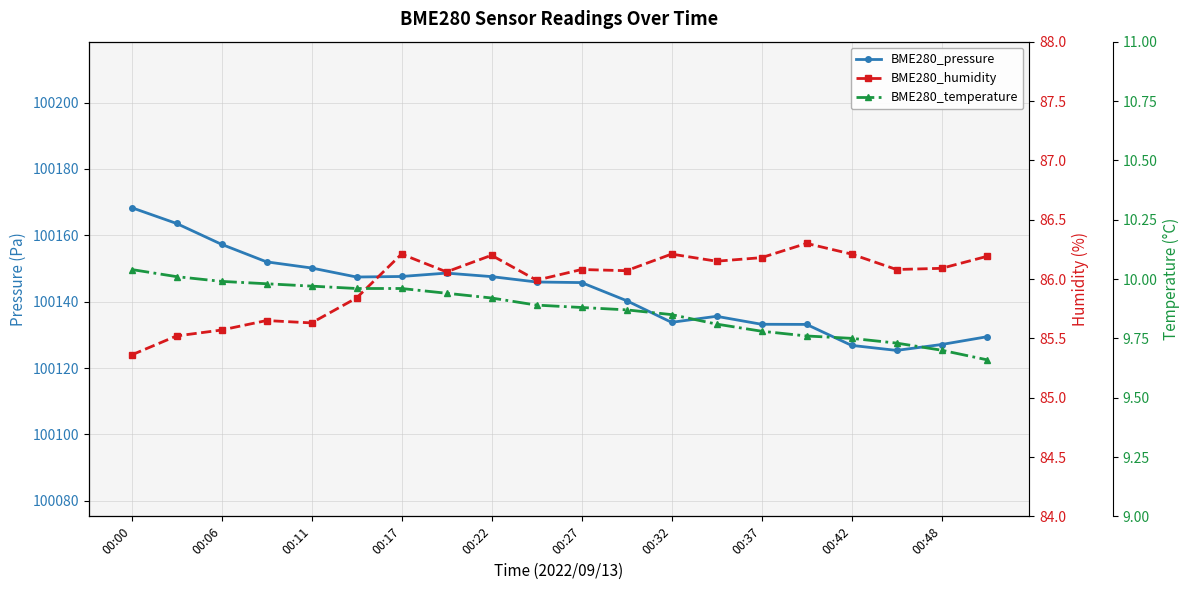

Which series has the largest range (max minus min)?

BME280_pressure